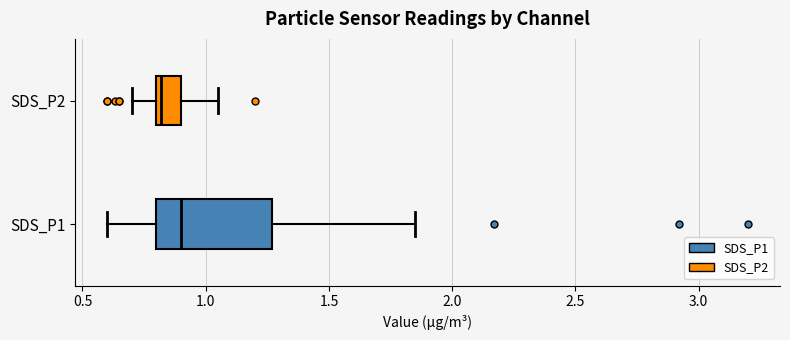

Which box has the furthest to the right median line?

SDS_P1